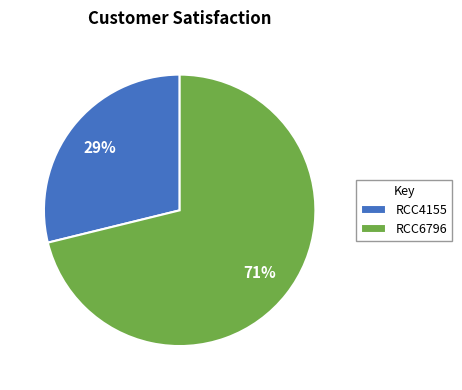

Approximately how many times larger is the value at RCC4155 compared to RCC6796?

0.4